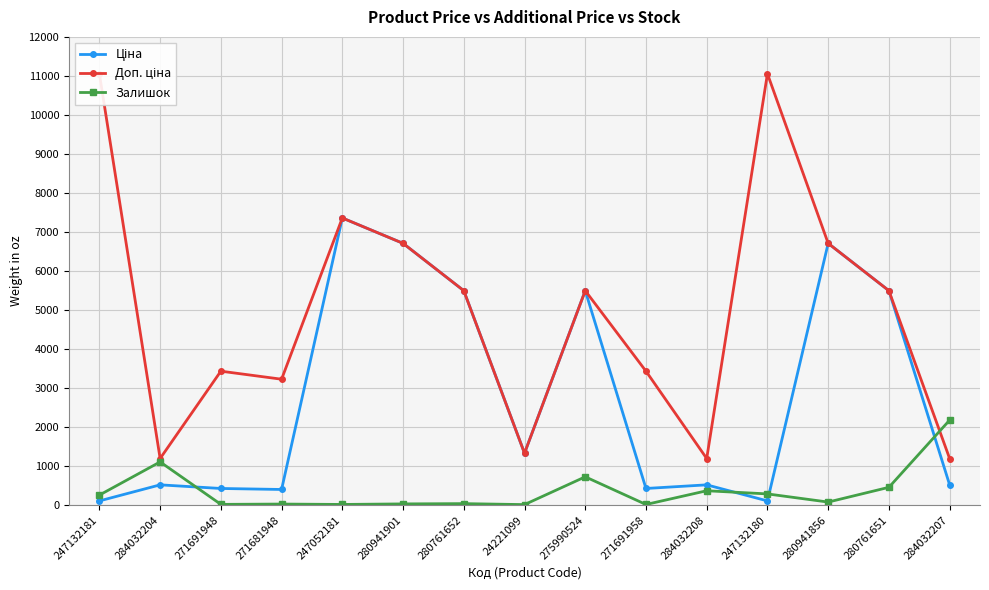

True or false: Доп. ціна and Залишок cross at least once.

True